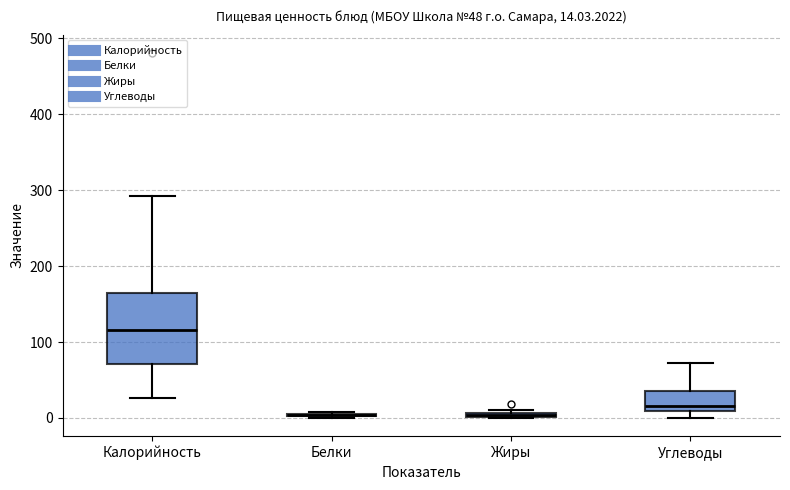

Comparing the boxes themselves (not the whiskers), which one is the tallest?

Калорийность